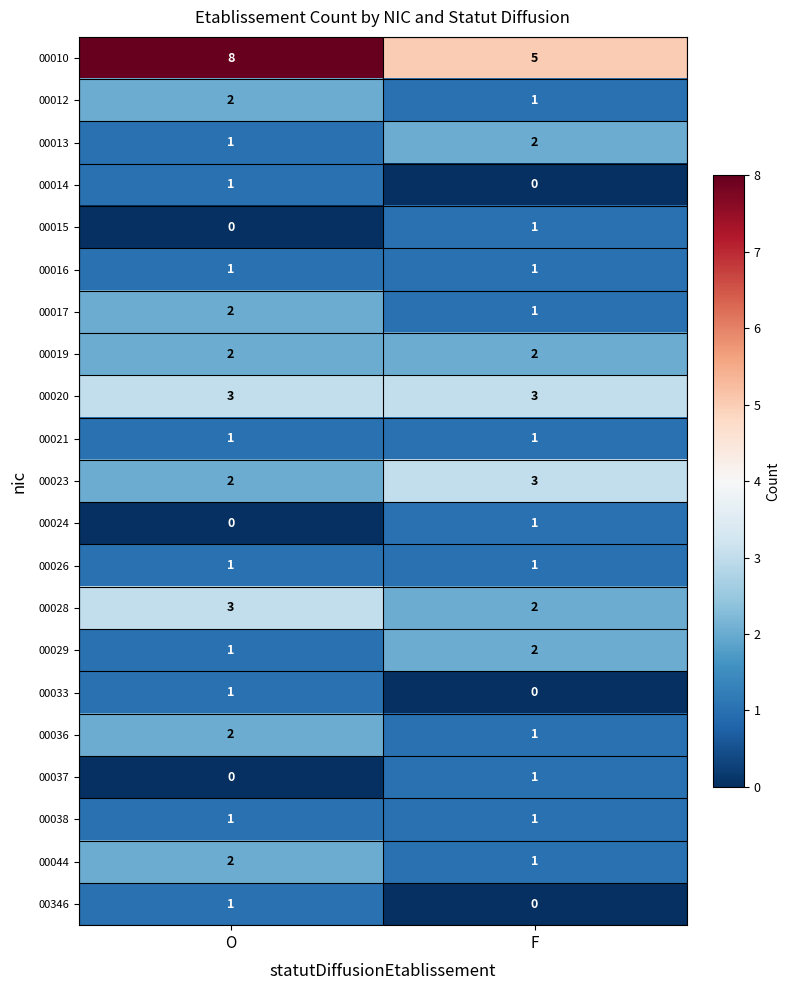

List the labels in order of 00028 value, smallest first.

F, O